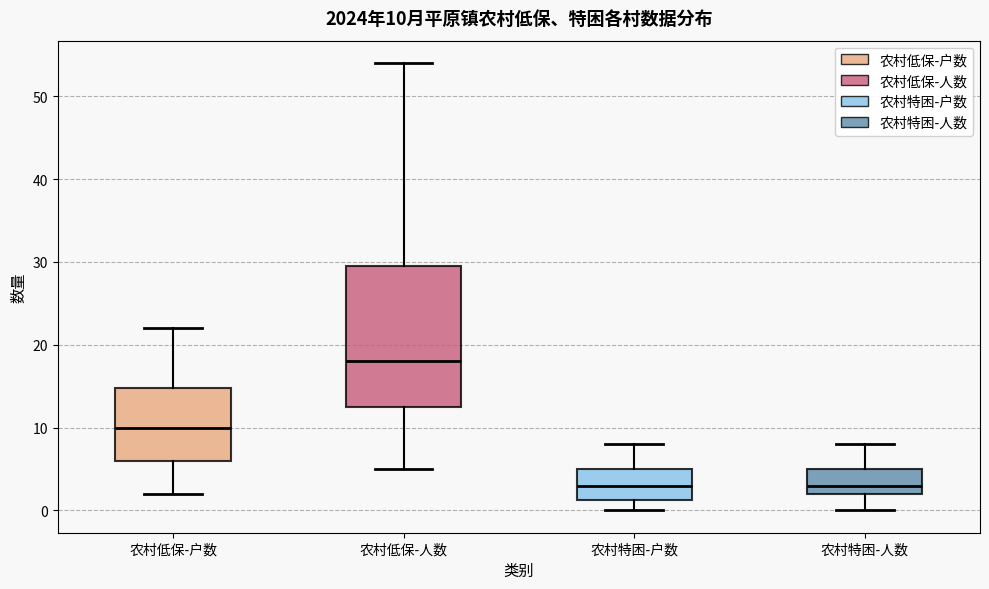

Which box is the tallest, from its lower edge to its upper edge?

农村低保-人数